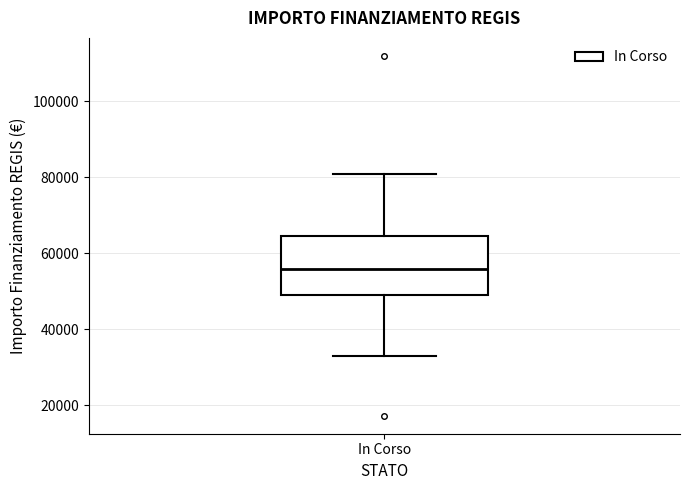

Read this box plot against the y-axis: the position of the median line, the range covered by the box, and the ends of both whiskers. The values are not printed on the chart, so give them approximately, as read against the axis.

median 56000, box 50000 to 64000, whiskers 32000 to 80000